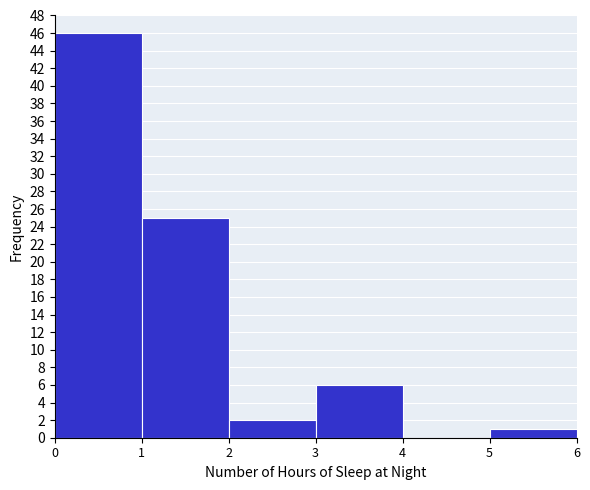

Reading left to right, transcribe this chart: for each bar, give the range it covers on the x-axis and its height. The values are not printed on the chart, so give them approximately, as read against the axis.

0 to 1: 46
1 to 2: 25
2 to 3: 2
3 to 4: 6
4 to 5: 0
5 to 6: 1